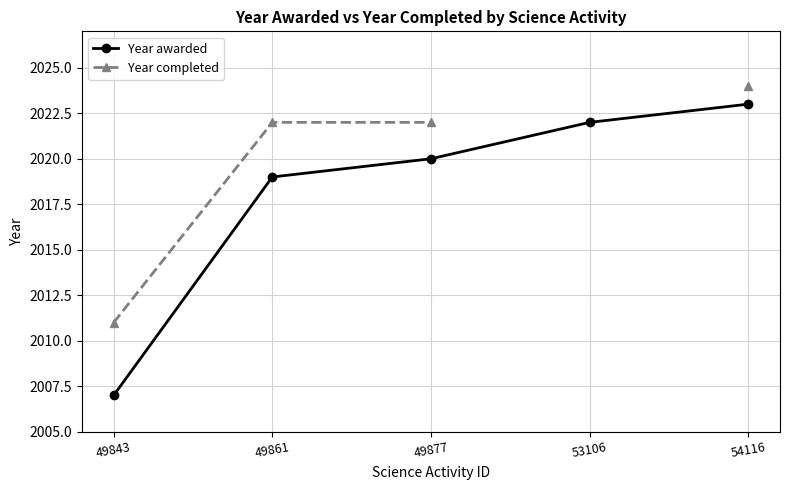

What is the difference between the second highest and second lowest values in the Year awarded series?

3